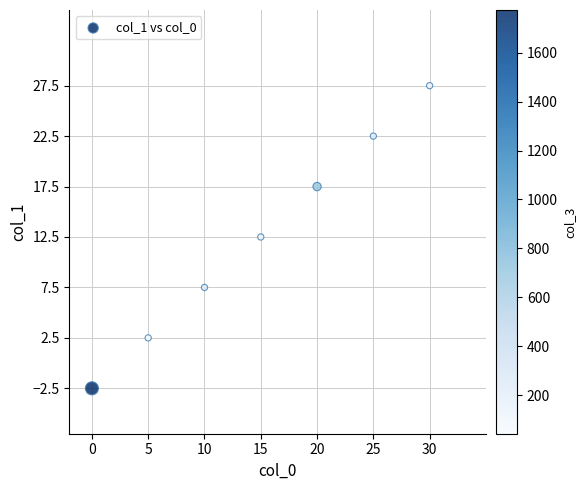

What Y value in the scatter plot is closest to 12?

12.5